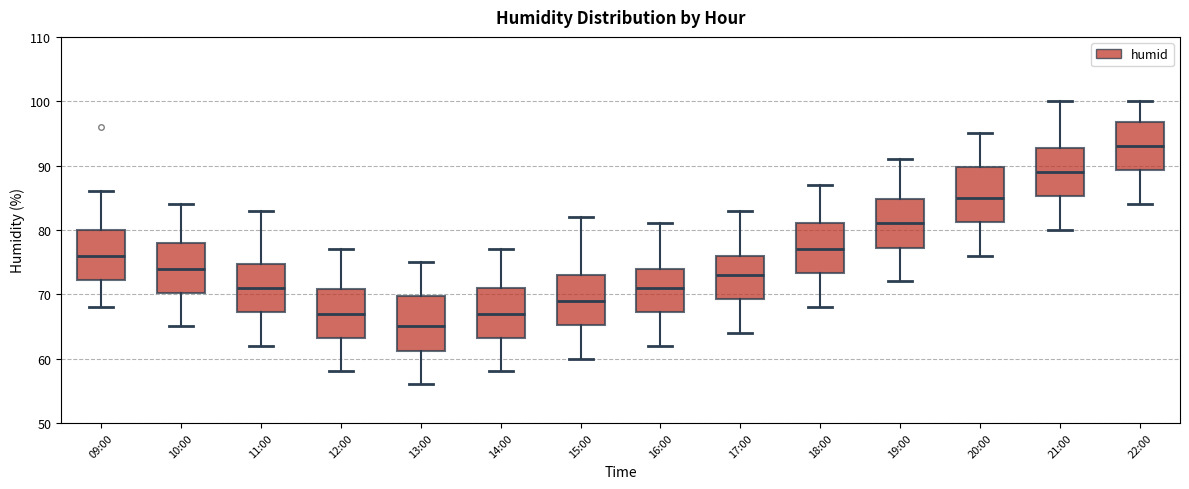

Reading left to right, transcribe this box plot: for each box, give where its median line is, the range the box spans, and where its two whiskers end, as read against the y-axis. The values are not printed on the chart, so give them approximately, as read against the axis.

09:00: median 76, box 72 to 80, whiskers 68 to 86
10:00: median 74, box 70 to 78, whiskers 65 to 84
11:00: median 71, box 67 to 75, whiskers 62 to 83
12:00: median 67, box 63 to 71, whiskers 58 to 77
13:00: median 65, box 61 to 70, whiskers 56 to 75
14:00: median 67, box 63 to 71, whiskers 58 to 77
15:00: median 69, box 65 to 73, whiskers 60 to 82
16:00: median 71, box 67 to 74, whiskers 62 to 81
17:00: median 73, box 69 to 76, whiskers 64 to 83
18:00: median 77, box 73 to 81, whiskers 68 to 87
19:00: median 81, box 77 to 85, whiskers 72 to 91
20:00: median 85, box 81 to 90, whiskers 76 to 95
21:00: median 89, box 85 to 93, whiskers 80 to 100
22:00: median 93, box 89 to 97, whiskers 84 to 100